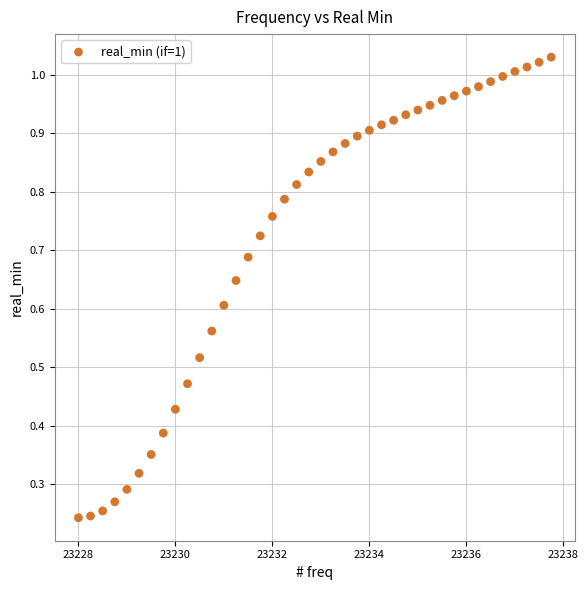

What is the range of X values (max minus min)?

9.8